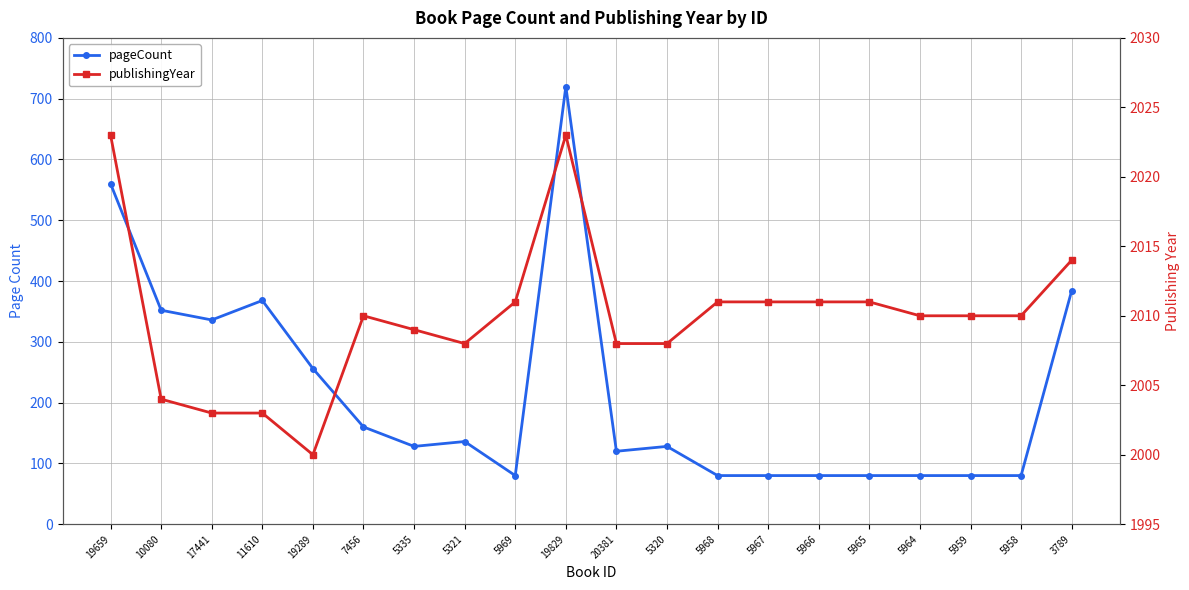

True or false: publishingYear and pageCount intersect in this chart.

False